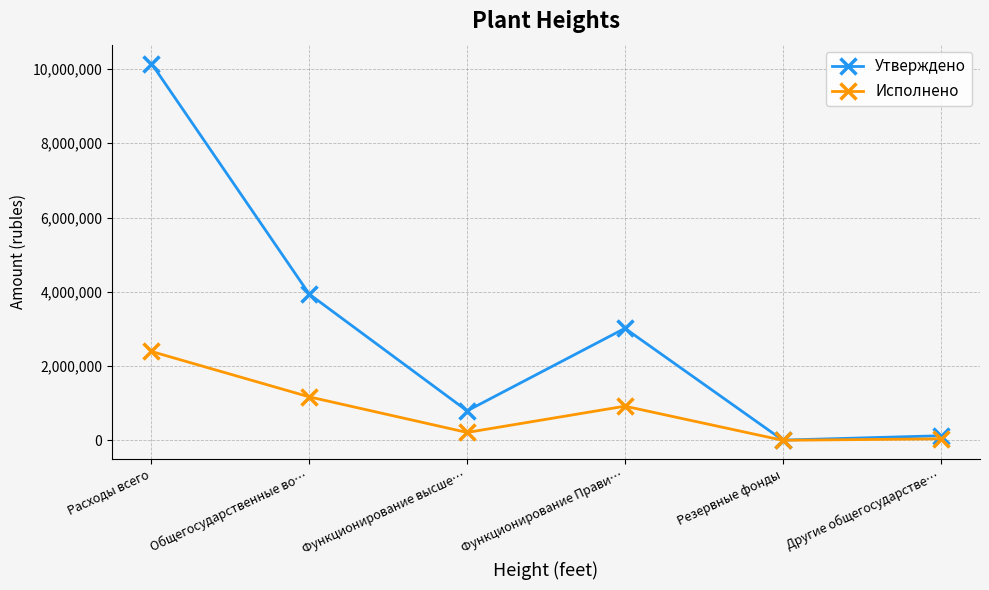

Read the Утверждено value at Функционирование Прави….

3015700.0